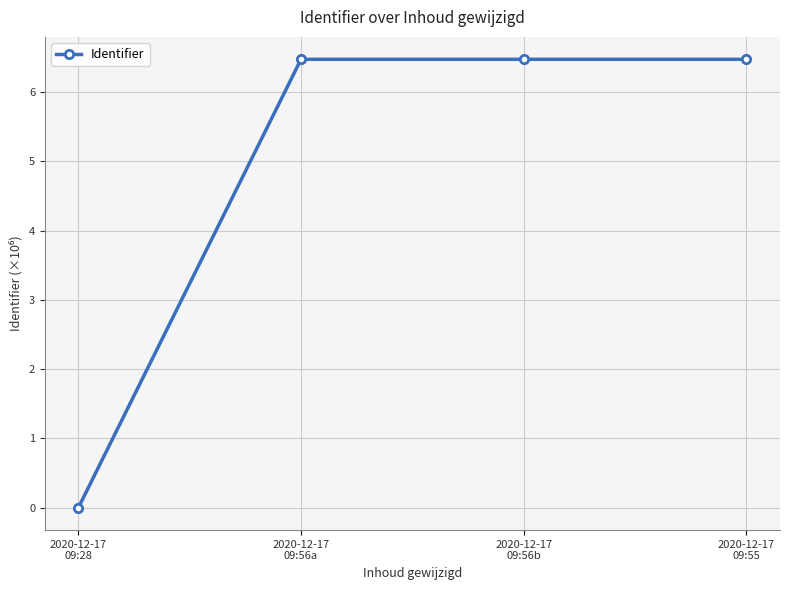

Reading left to right, what are all the values shown in this chart?

0.0	6.5	6.5	6.5